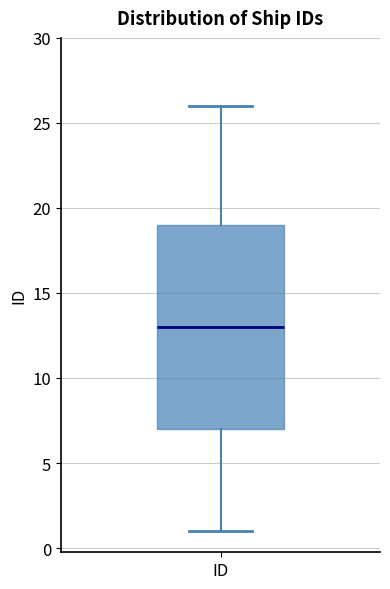

Transcribe this box plot: give where the median line is, the range the box spans, and where the two whiskers end, as read against the y-axis. The values are not printed on the chart, so give them approximately, as read against the axis.

median 13, box 7 to 19, whiskers 1 to 26